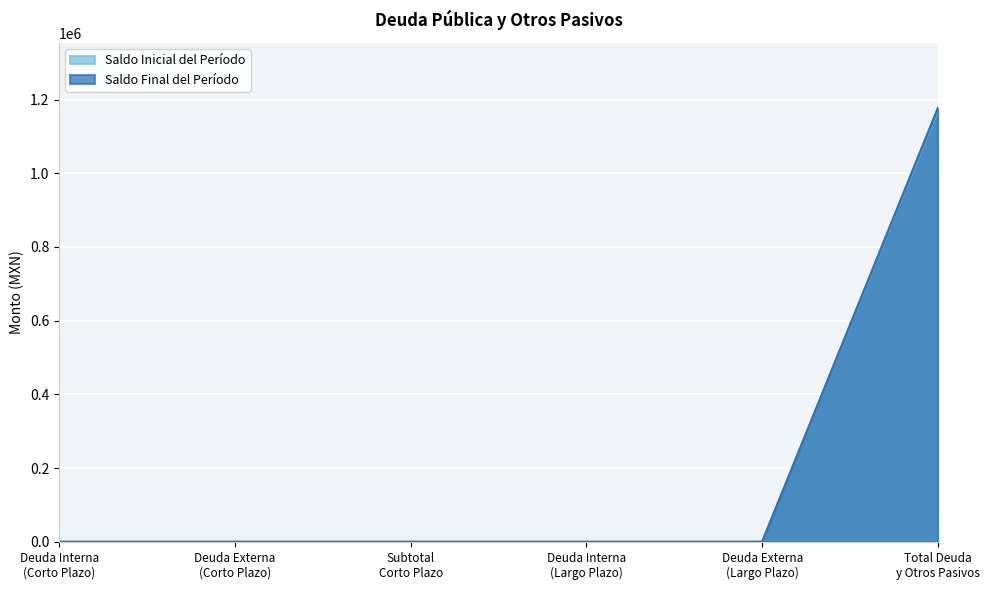

Rank the series at Deuda Interna
(Largo Plazo) from lowest to highest value.

Saldo Inicial del Período, Saldo Final del Período